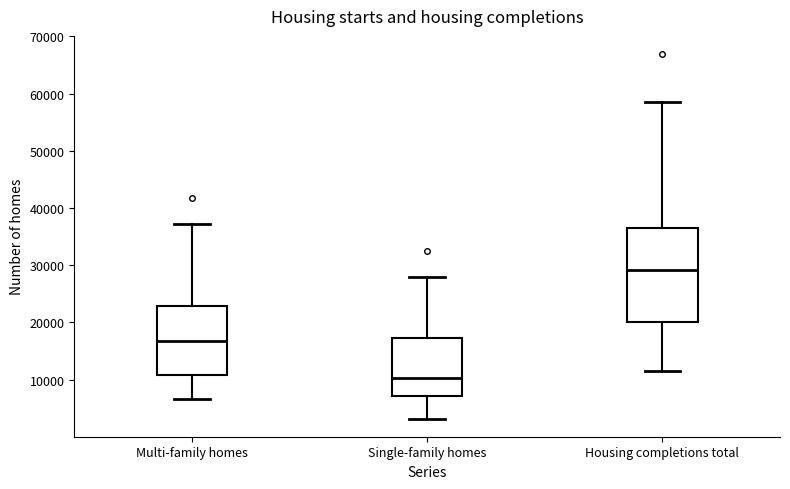

Where is the upper edge of the box for Single-family homes on the y-axis? The values are not printed on the chart, so give them approximately, as read against the axis.

17000